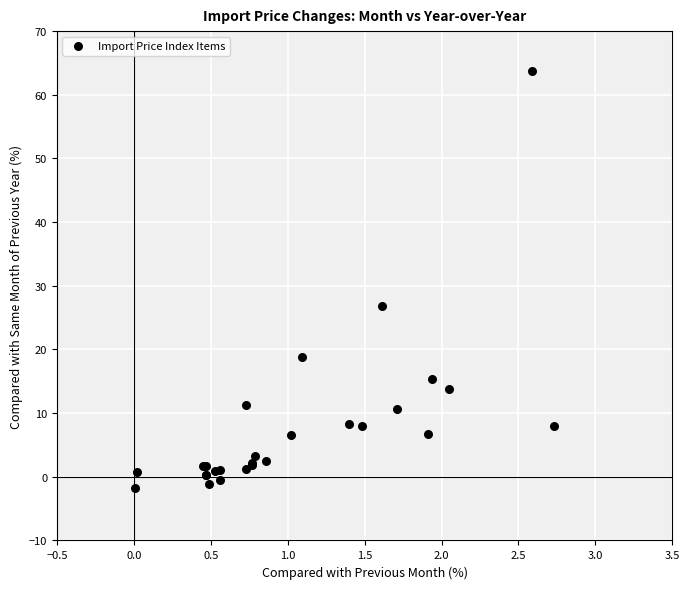

What Y value in the scatter plot is closest to 30?

26.9